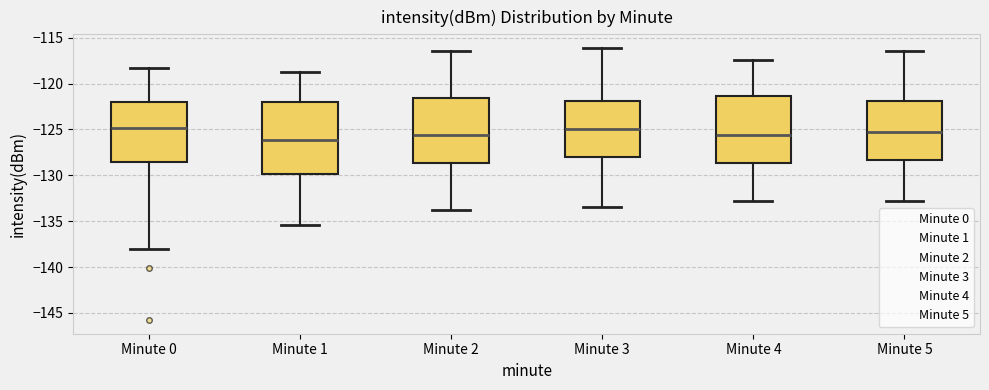

Which box has the lowest median line?

Minute 1